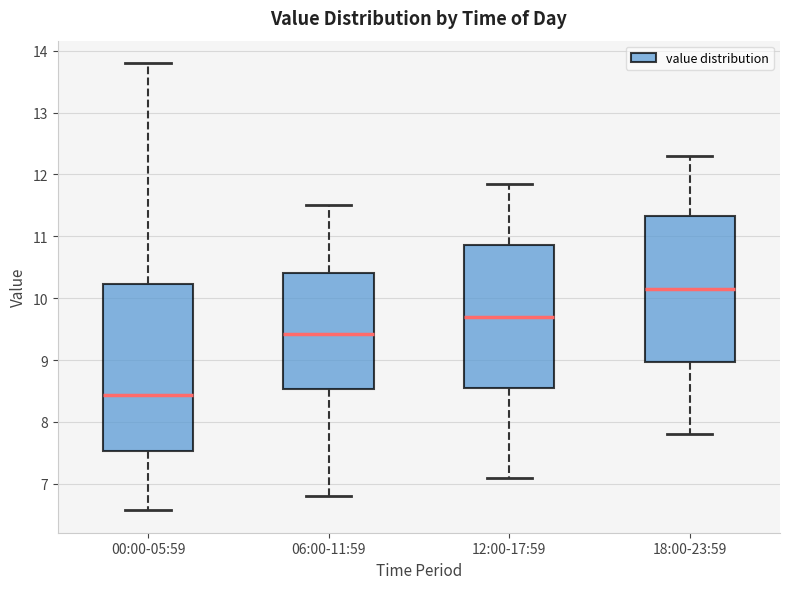

Reading left to right, transcribe this box plot: for each box, give where its median line is, the range the box spans, and where its two whiskers end, as read against the y-axis. The values are not printed on the chart, so give them approximately, as read against the axis.

00:00-05:59: median 8.4, box 7.5 to 10.2, whiskers 6.6 to 13.8
06:00-11:59: median 9.4, box 8.5 to 10.4, whiskers 6.8 to 11.5
12:00-17:59: median 9.7, box 8.6 to 10.9, whiskers 7.1 to 11.9
18:00-23:59: median 10.2, box 9.0 to 11.3, whiskers 7.8 to 12.3